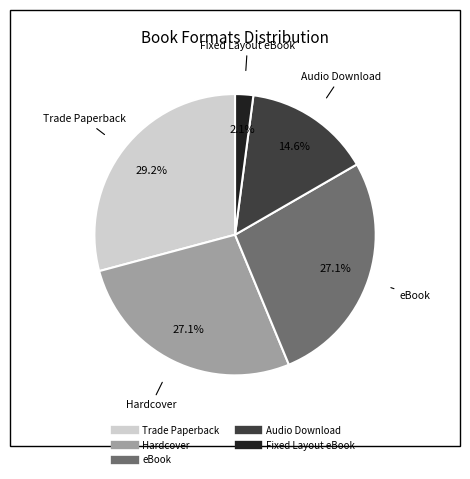

Which slice is the largest?

Trade Paperback